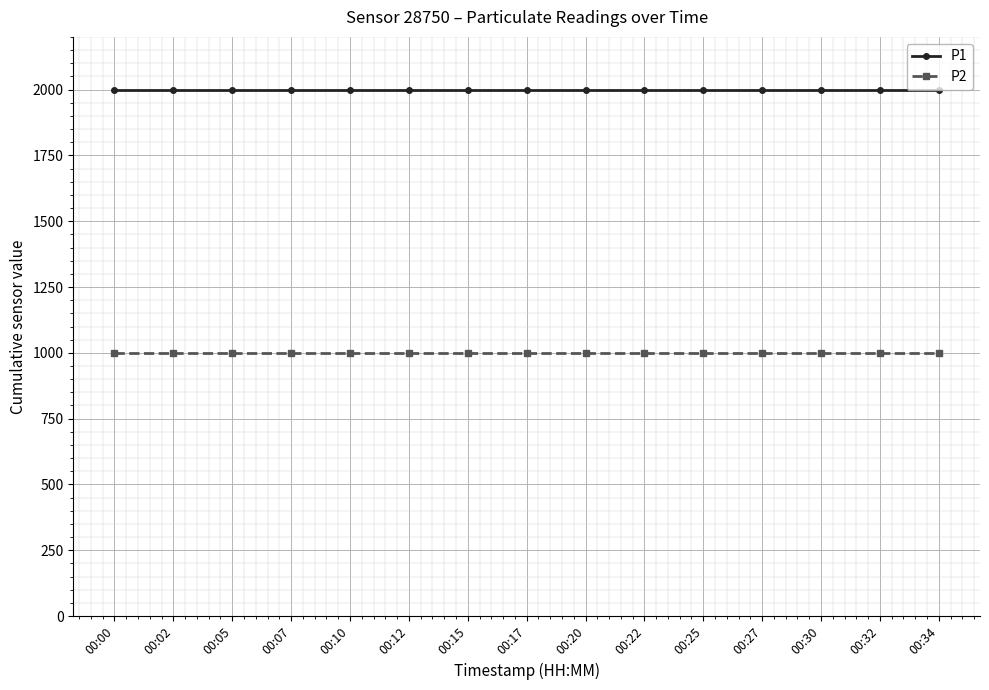

True or false: P1 and P2 intersect in this chart.

False